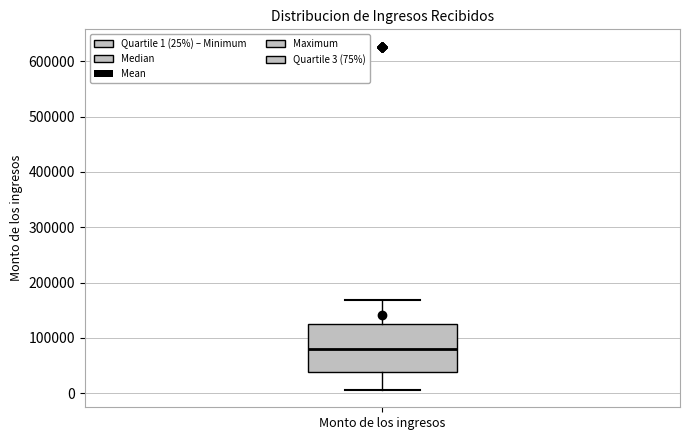

Read this box plot against the y-axis: the position of the median line, the range covered by the box, and the ends of both whiskers. The values are not printed on the chart, so give them approximately, as read against the axis.

median 80000, box 40000 to 130000, whiskers 10000 to 170000